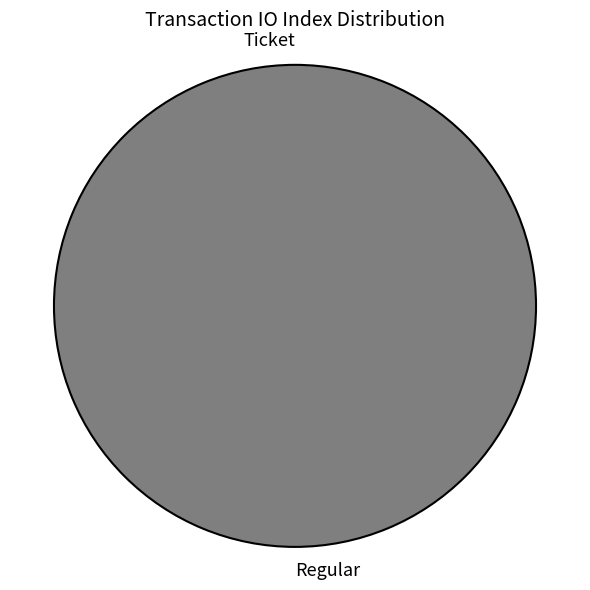

The Regular slice represents 100% of the pie. True or false?

True